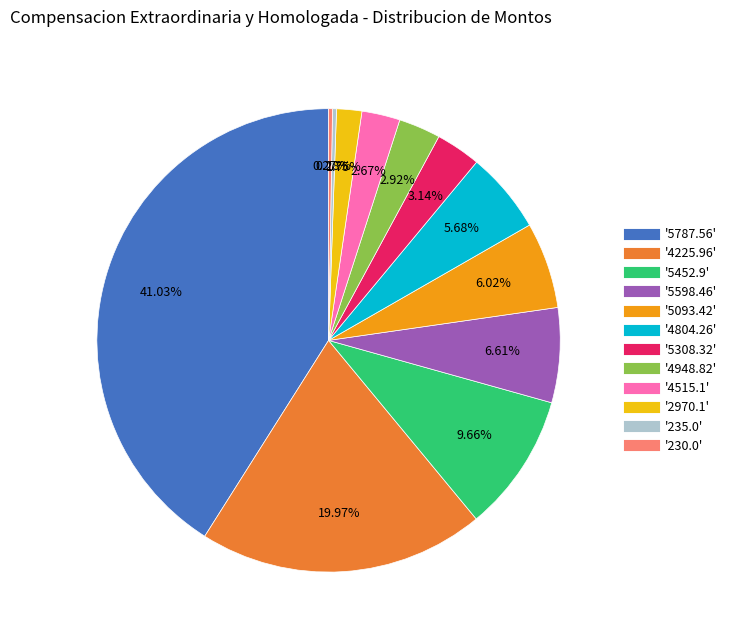

Is there any slice that represents more than half of the pie?

No